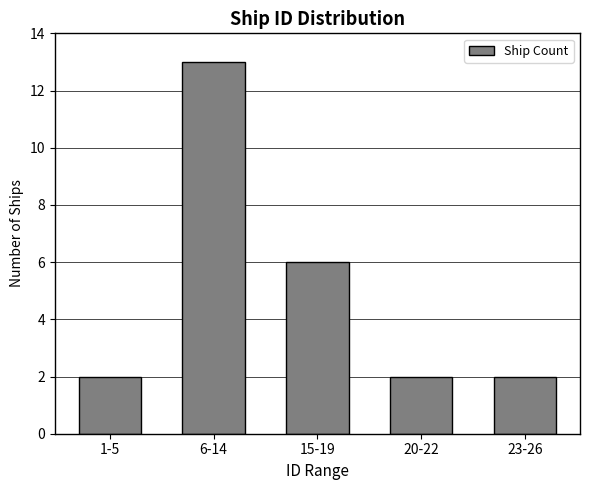

Reading left to right, list all the values displayed in this chart.

1-5=2	6-14=13	15-19=6	20-22=2	23-26=2